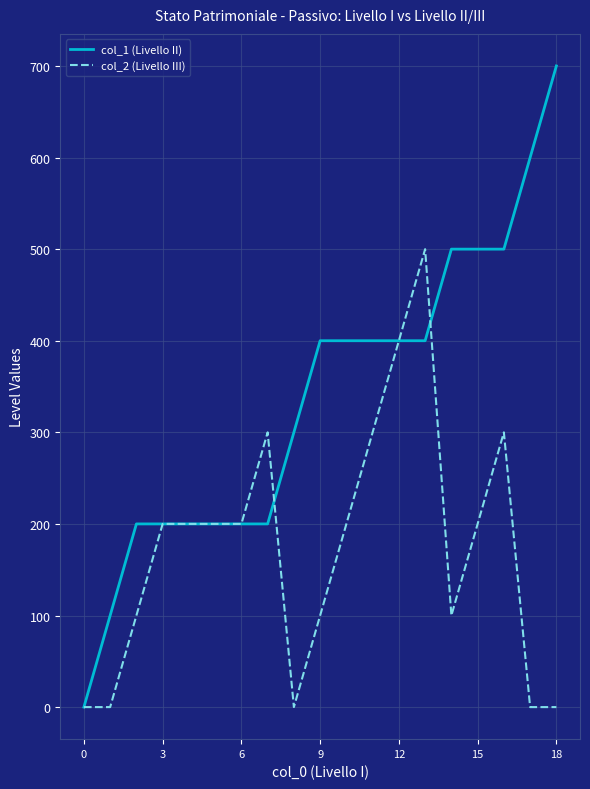

What is the maximum value shown in the chart?

700